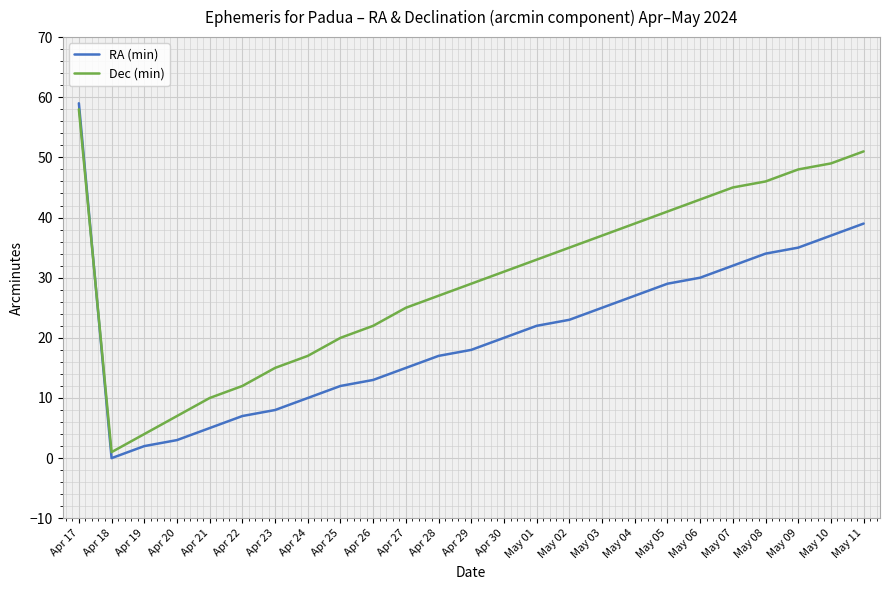

What are all the series names shown in the legend?

RA (min), Dec (min)